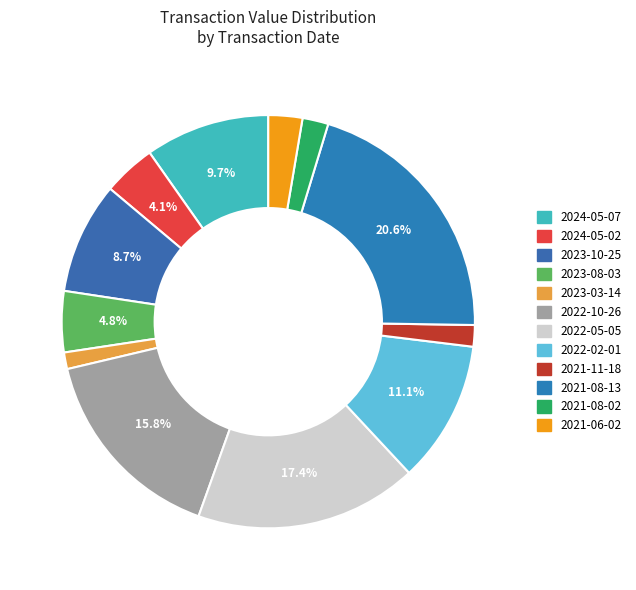

True or false: 2023-08-03 accounts for 5% of the total.

True